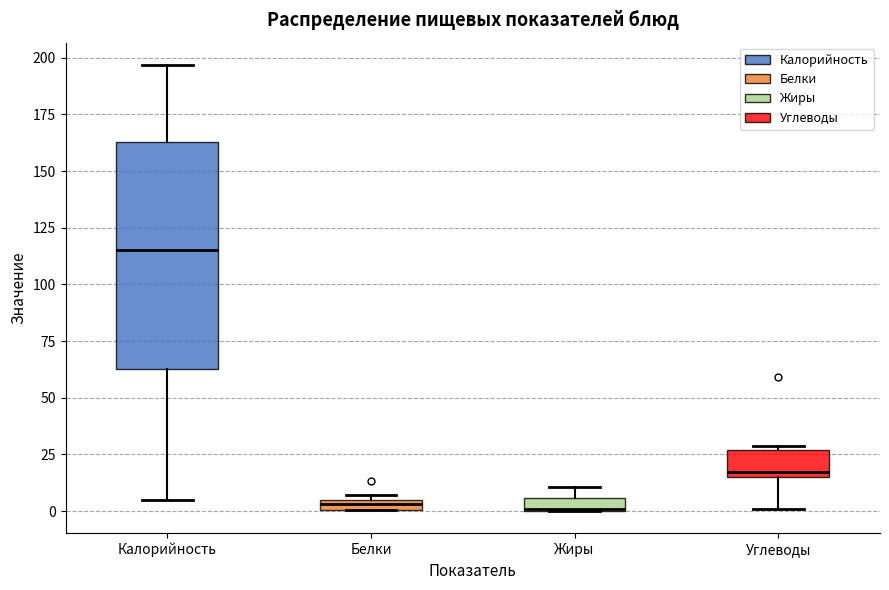

Comparing the boxes themselves (not the whiskers), which one is the tallest?

Калорийность